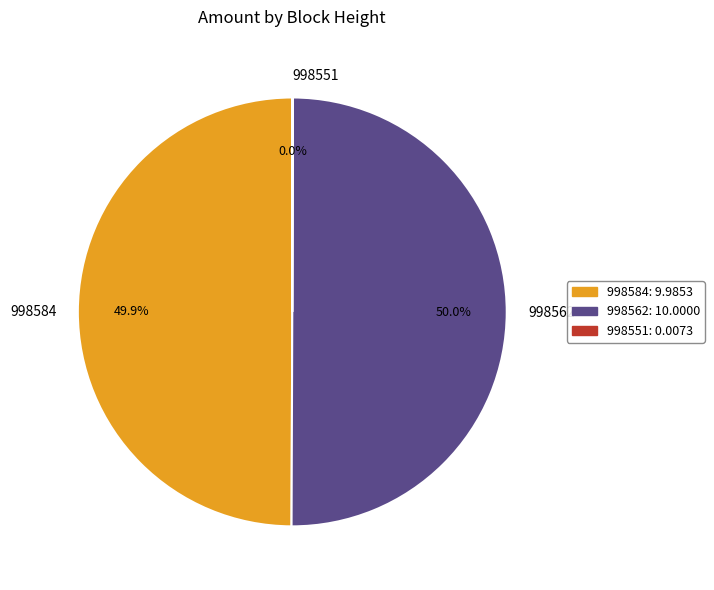

Do 998584 and 998562 together represent more than half of the pie?

Yes